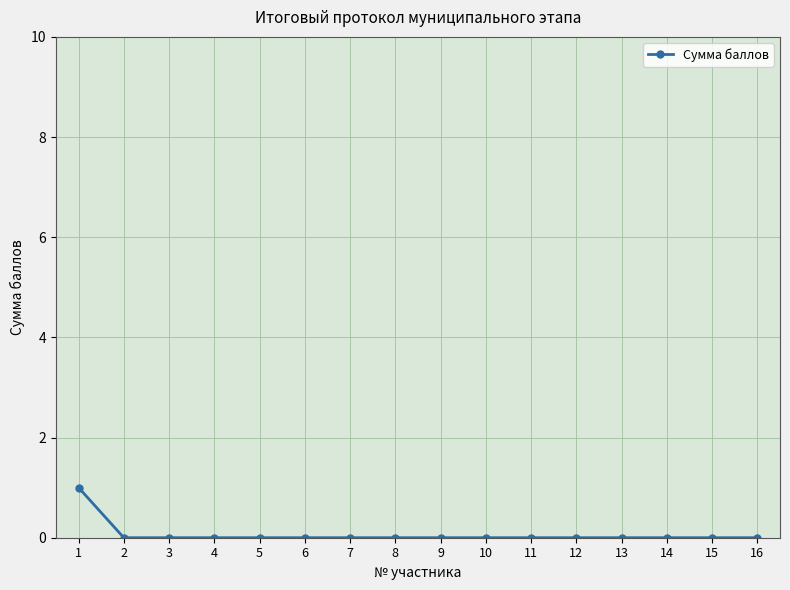

The chart shows a value of 0 at 10. True or false?

True